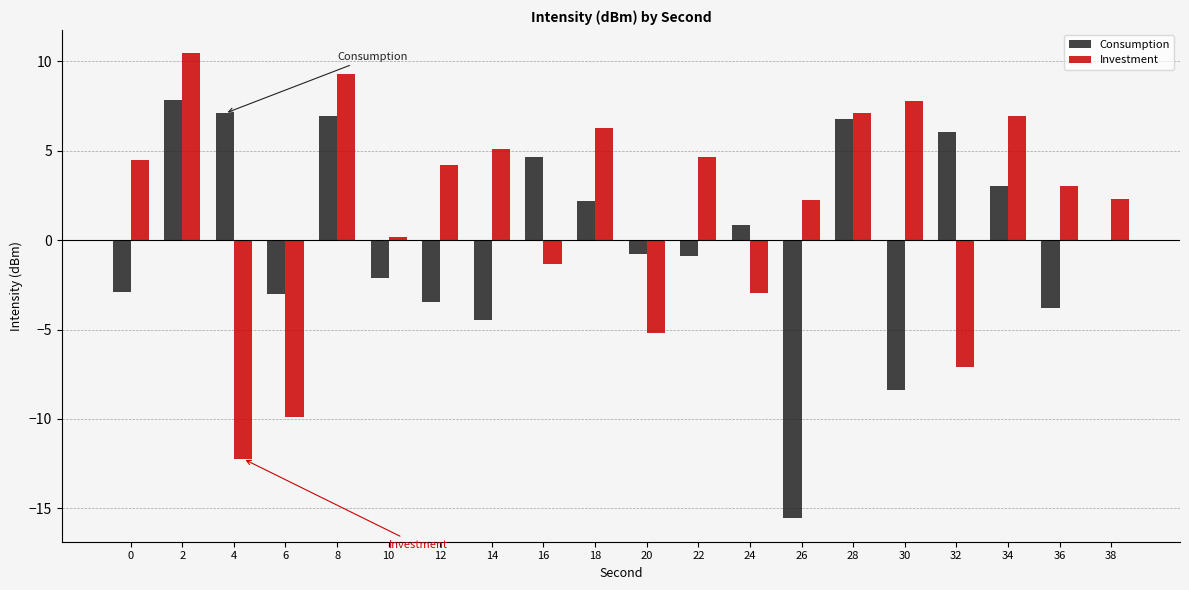

Which series has the largest total across all categories?

Investment